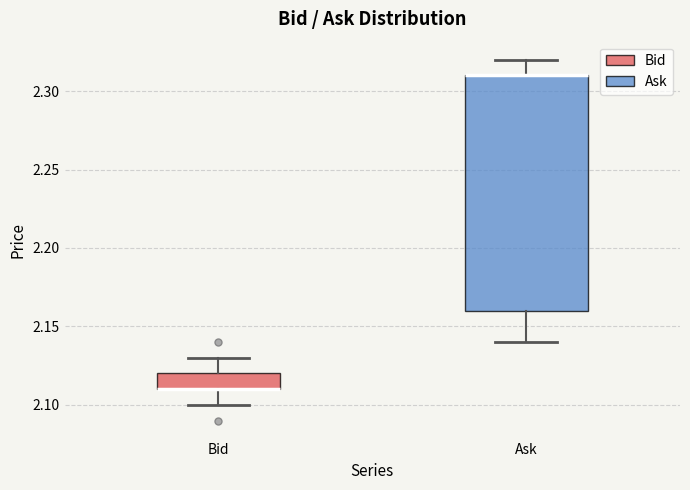

Comparing the boxes themselves (not the whiskers), which one is the tallest?

Ask